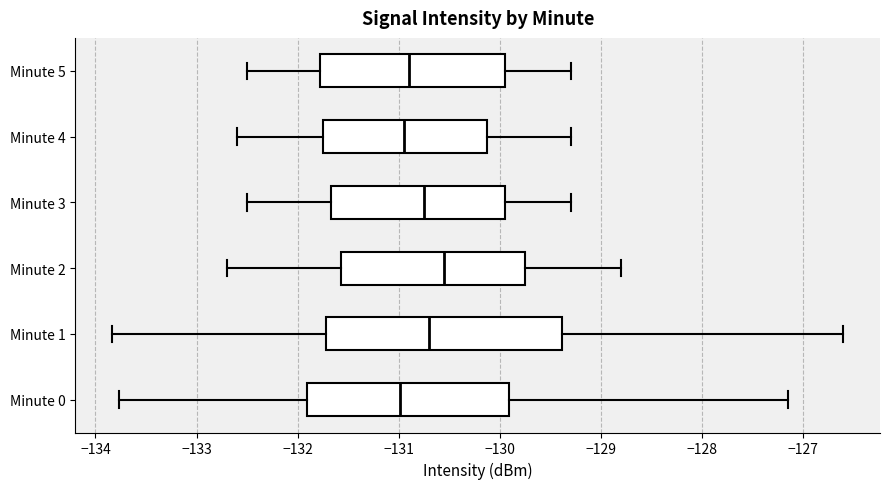

Reading bottom to top, read every box against the x-axis: the position of its median line, the range the box covers, and the ends of its whiskers. The values are not printed on the chart, so give them approximately, as read against the axis.

Minute 0: median -131.0, box -131.9 to -129.9, whiskers -133.8 to -127.2
Minute 1: median -130.7, box -131.7 to -129.4, whiskers -133.8 to -126.6
Minute 2: median -130.5, box -131.6 to -129.7, whiskers -132.7 to -128.8
Minute 3: median -130.7, box -131.7 to -129.9, whiskers -132.5 to -129.3
Minute 4: median -130.9, box -131.7 to -130.1, whiskers -132.6 to -129.3
Minute 5: median -130.9, box -131.8 to -129.9, whiskers -132.5 to -129.3